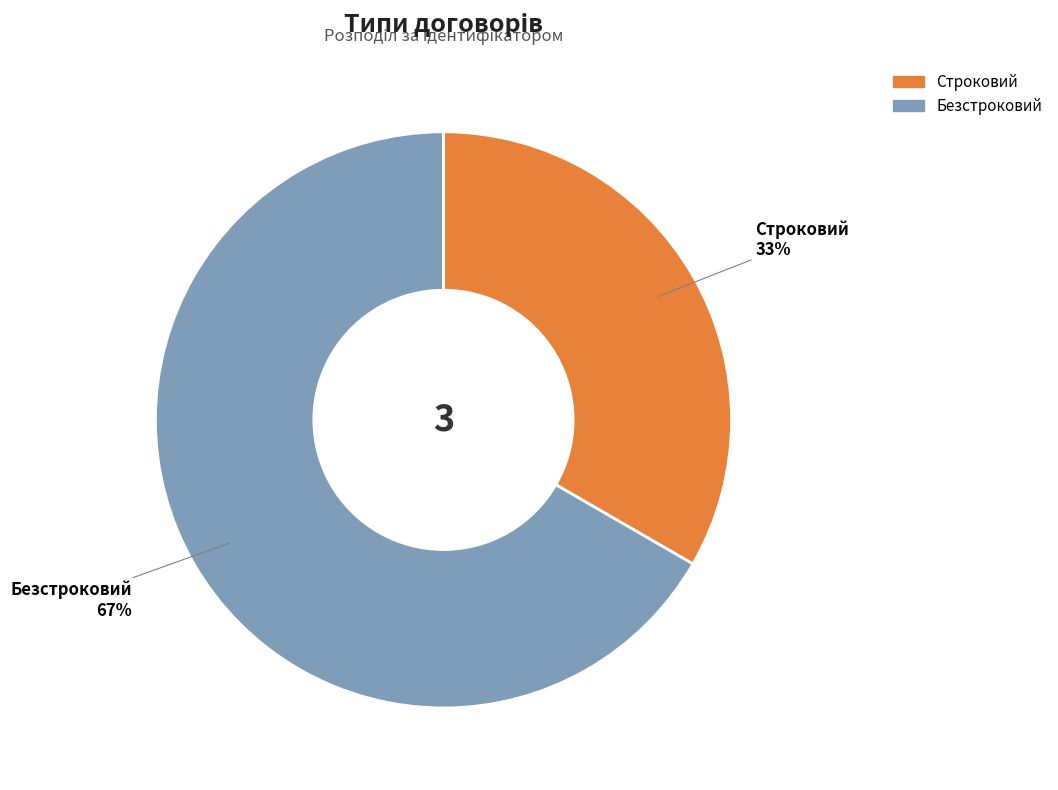

Approximately how many times larger is the value at Безстроковий compared to Строковий?

2.0